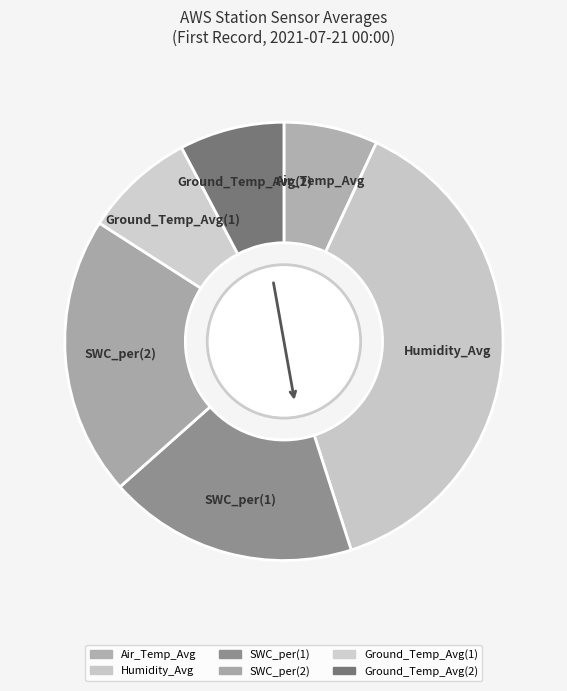

Count the number of slices in the pie.

6